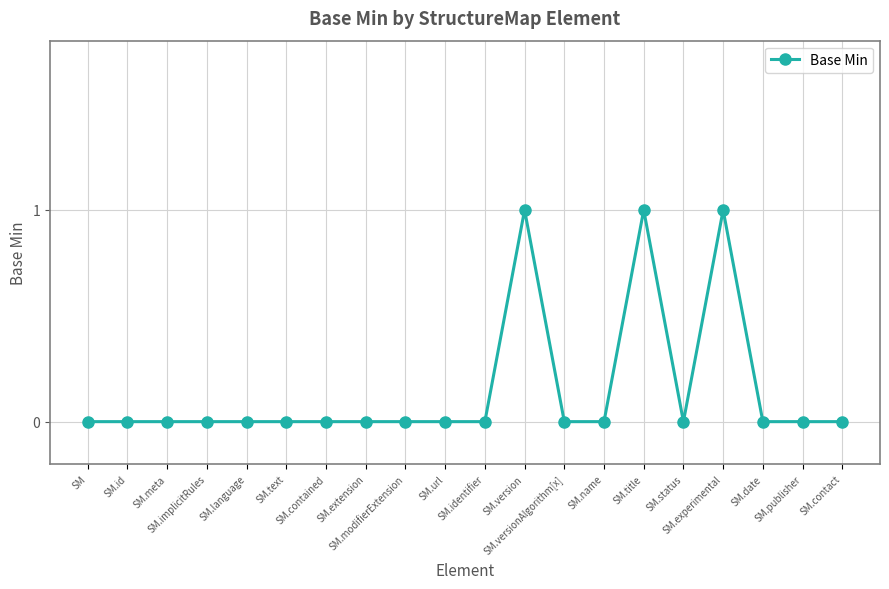

What is the sum of all values?

3